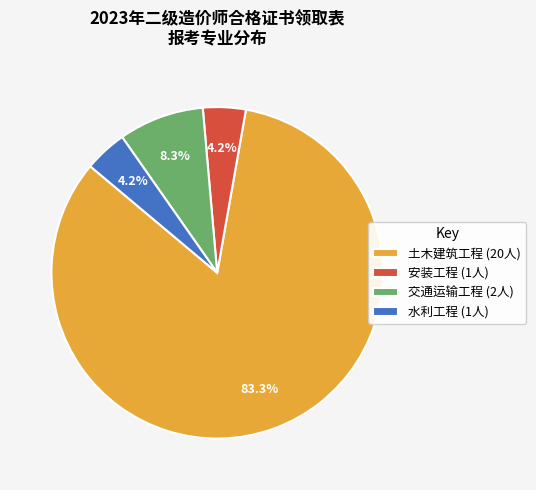

Which category has the biggest portion of the pie?

土木建筑工程